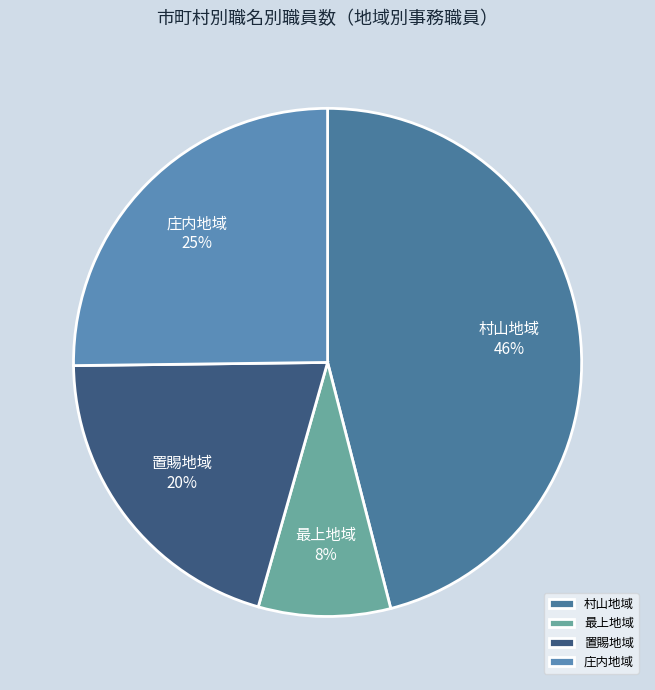

Which slice is the largest?

村山地域